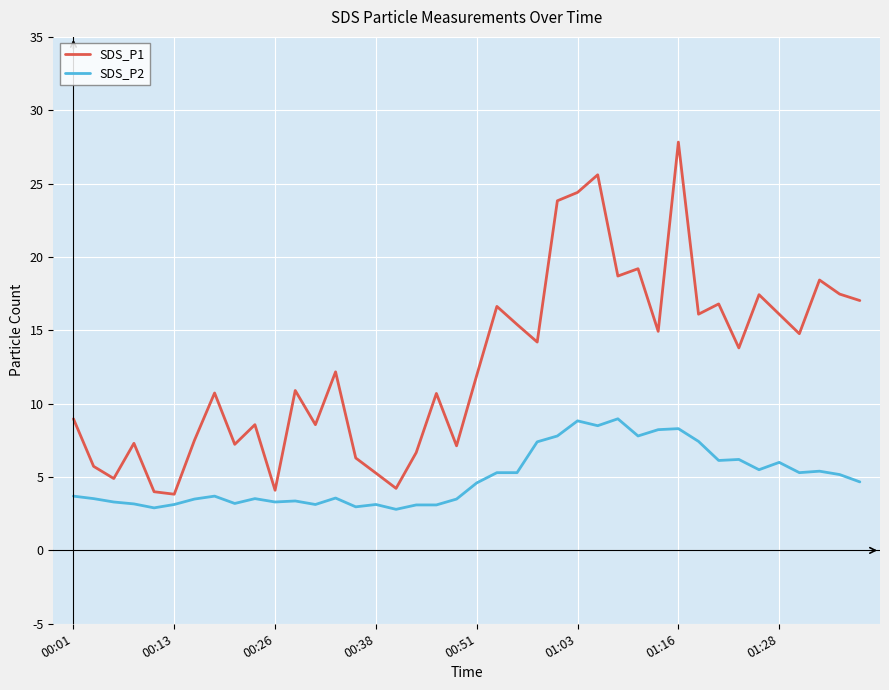

What is the minimum value shown in the chart?

2.8